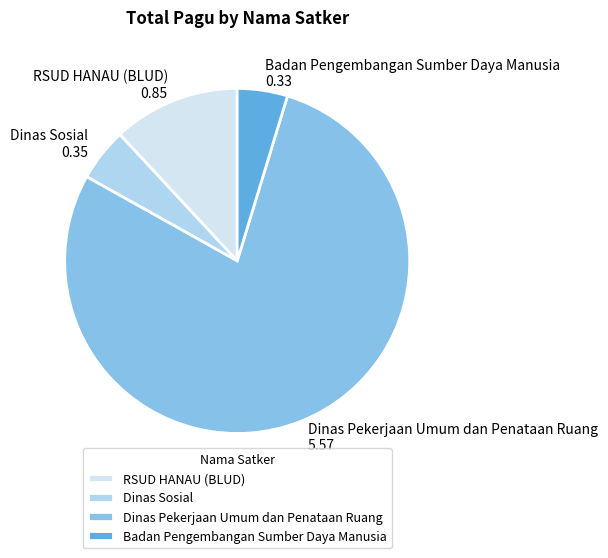

Approximately how many times larger is the value at Dinas Pekerjaan Umum dan Penataan Ruang compared to RSUD HANAU (BLUD)?

6.6